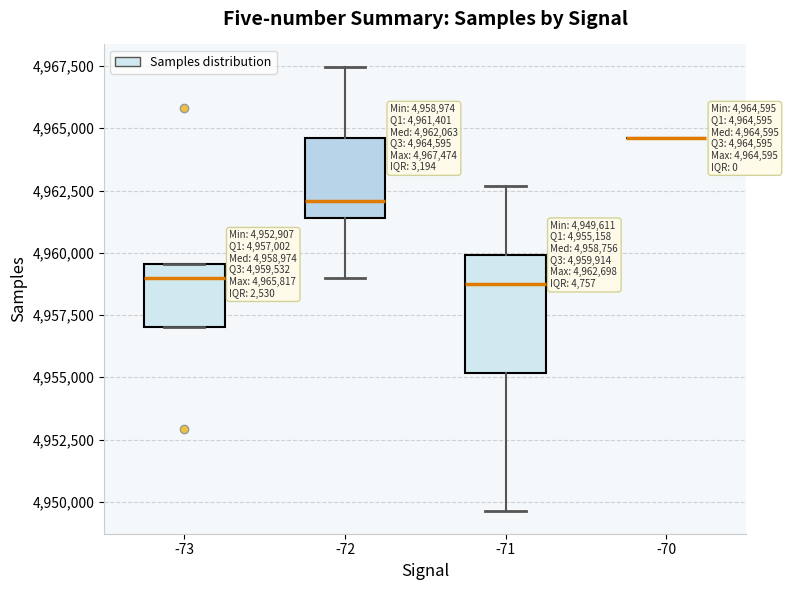

Which box is the tallest, from its lower edge to its upper edge?

-71